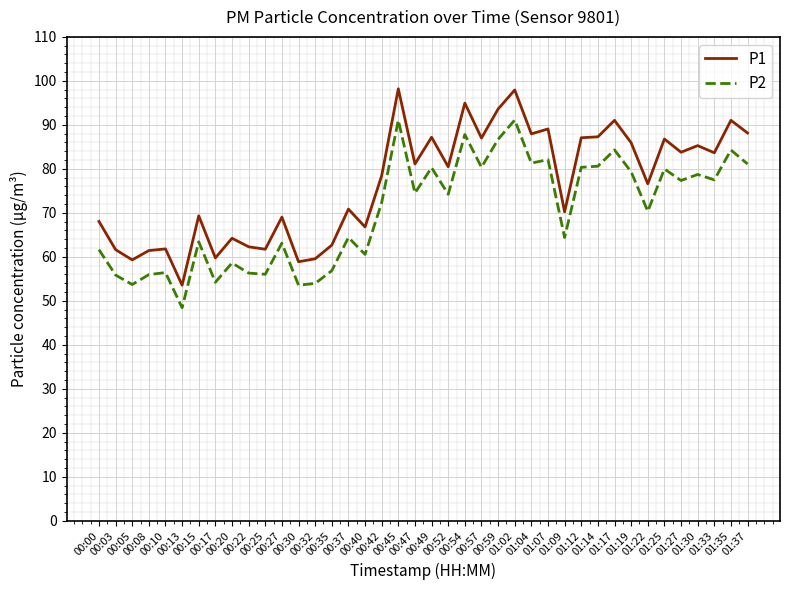

Is the value of P1 at 00:15 greater than the value of P2 at 01:02?

No